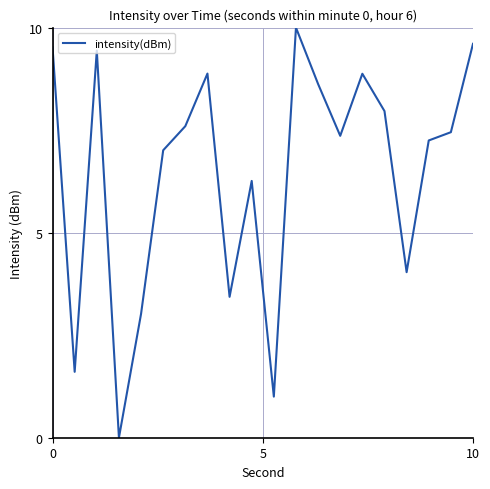

What is the difference between the second highest and minimum values?

9.6